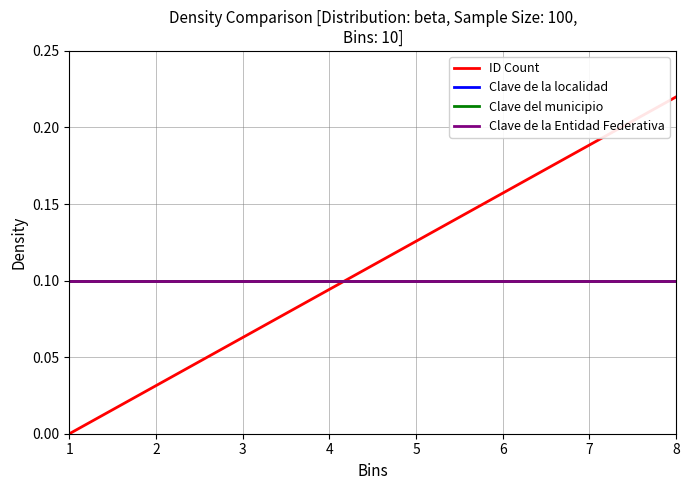

Between which two adjacent categories do ID Count and Clave del municipio first intersect?

4 and 5